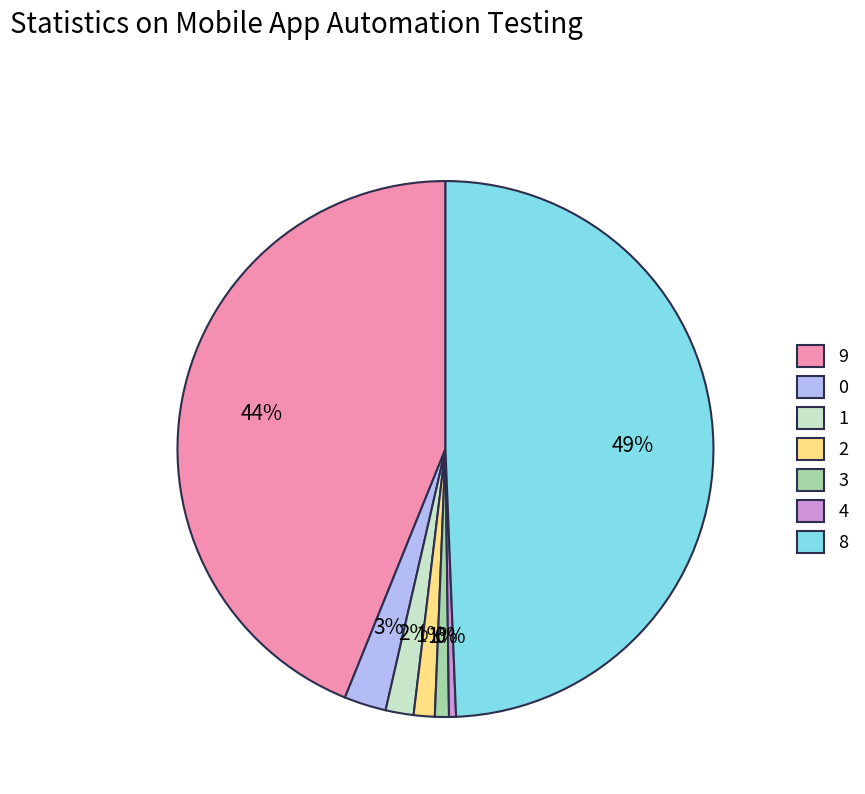

Between 8 and 2, which is larger?

8